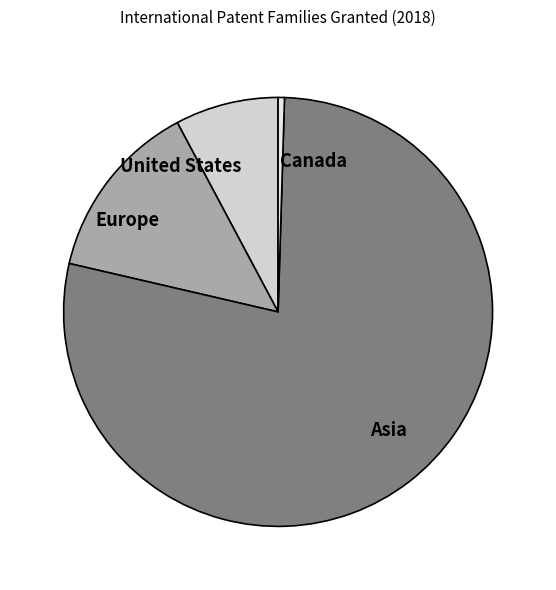

Which has a higher value, Canada or Europe?

Europe